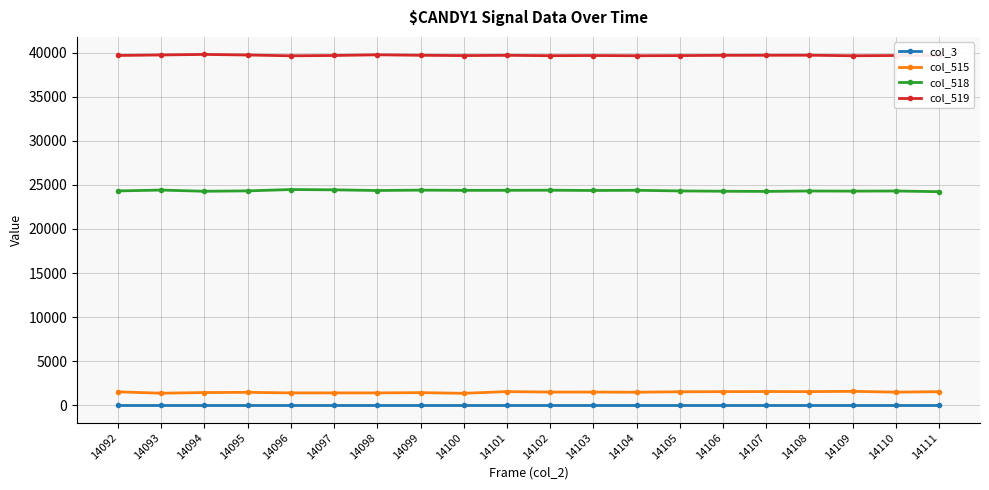

What is the spread (max minus min) of values at 14095?

39749